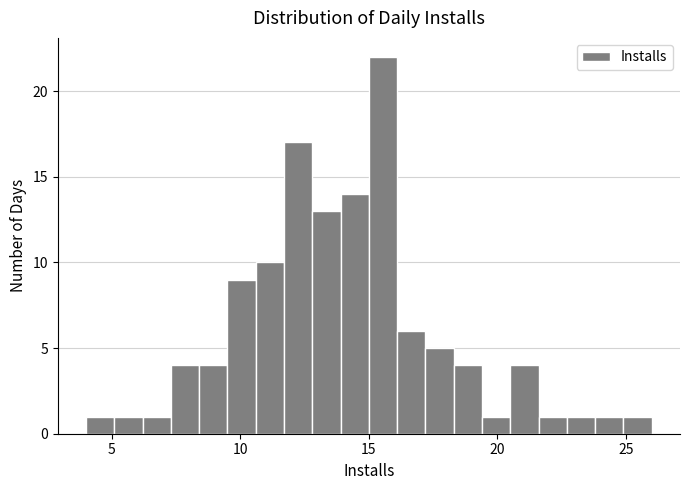

Around what value on the x-axis is the tallest bar? Give the approximate position of its centre, as read against the axis.

15.5